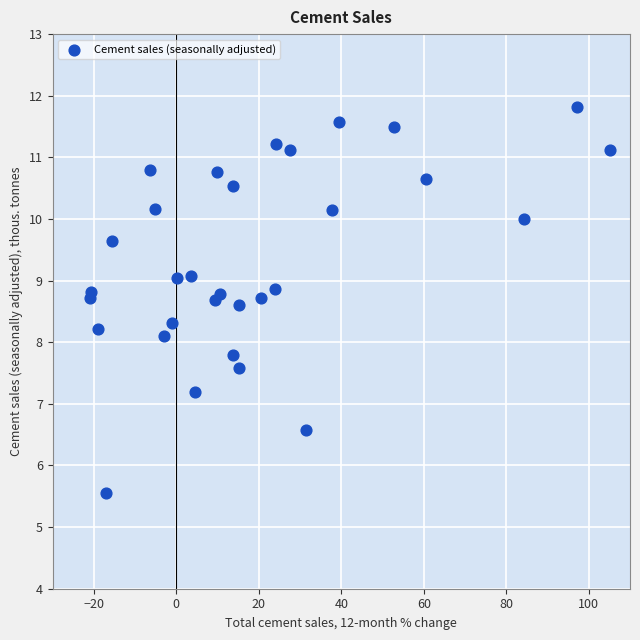

What Y value in the scatter plot is closest to 8?

8.1